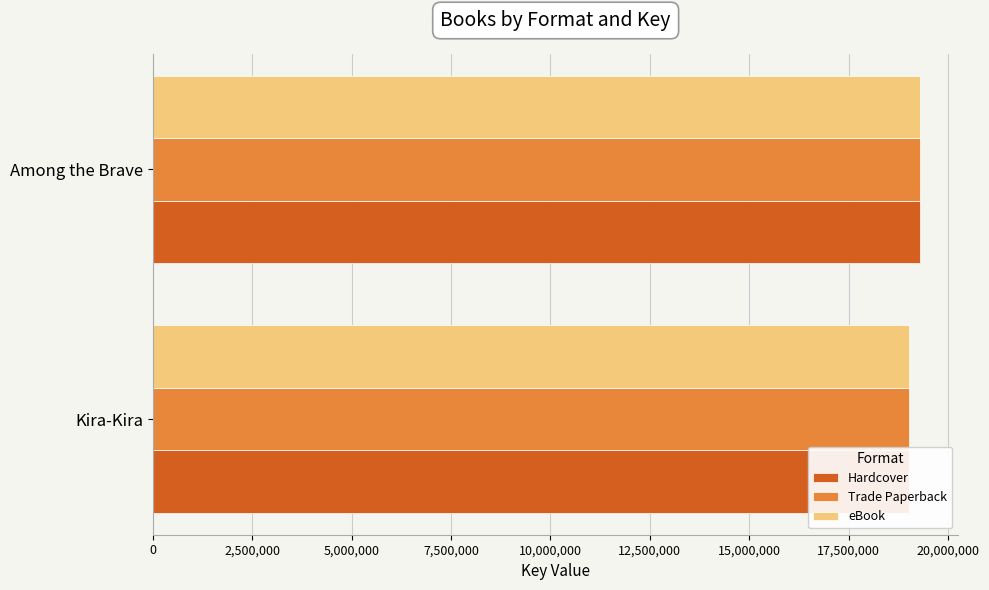

Reading left to right, transcribe all the data shown in this chart.

Hardcover: 19010668	19295472
Trade Paperback: 19010668	19295472
eBook: 19010668	19295472